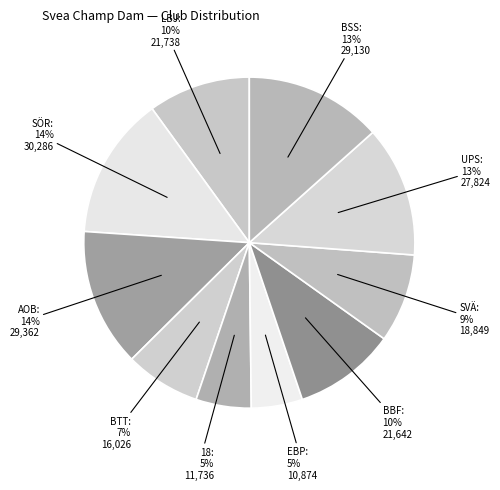

To the nearest percent, what is the average slice percentage?

10%